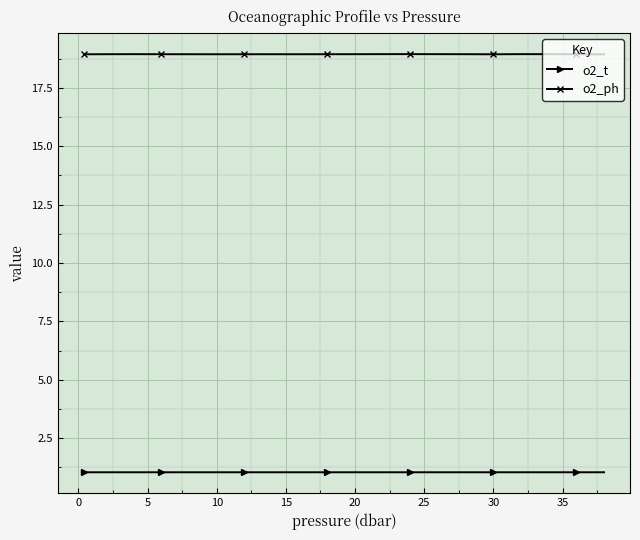

True or false: o2_ph and o2_t cross at least once.

False